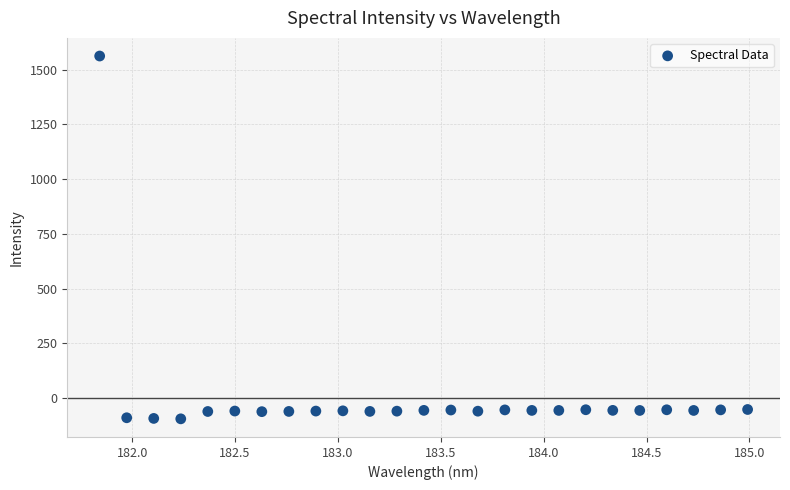

What is the range of Y values (max minus min)?

1656.6